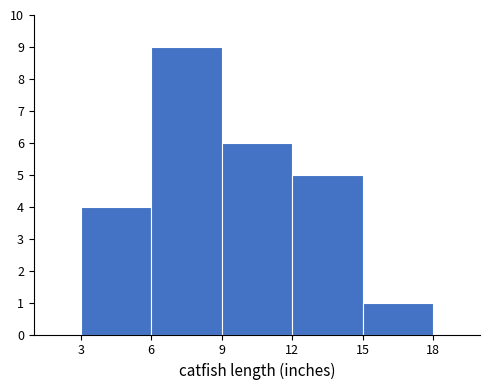

Which range on the x-axis has the tallest bar?

6 to 9